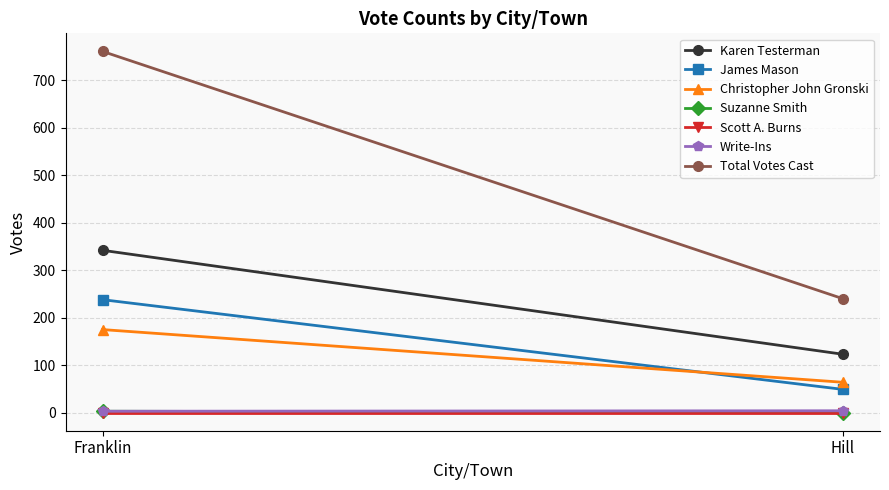

What position from the right is Hill?

1